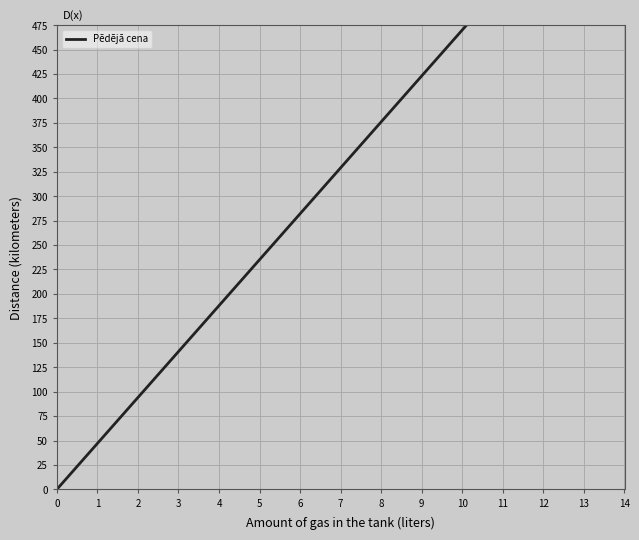

Does the chart display data point markers on the line(s)?

No